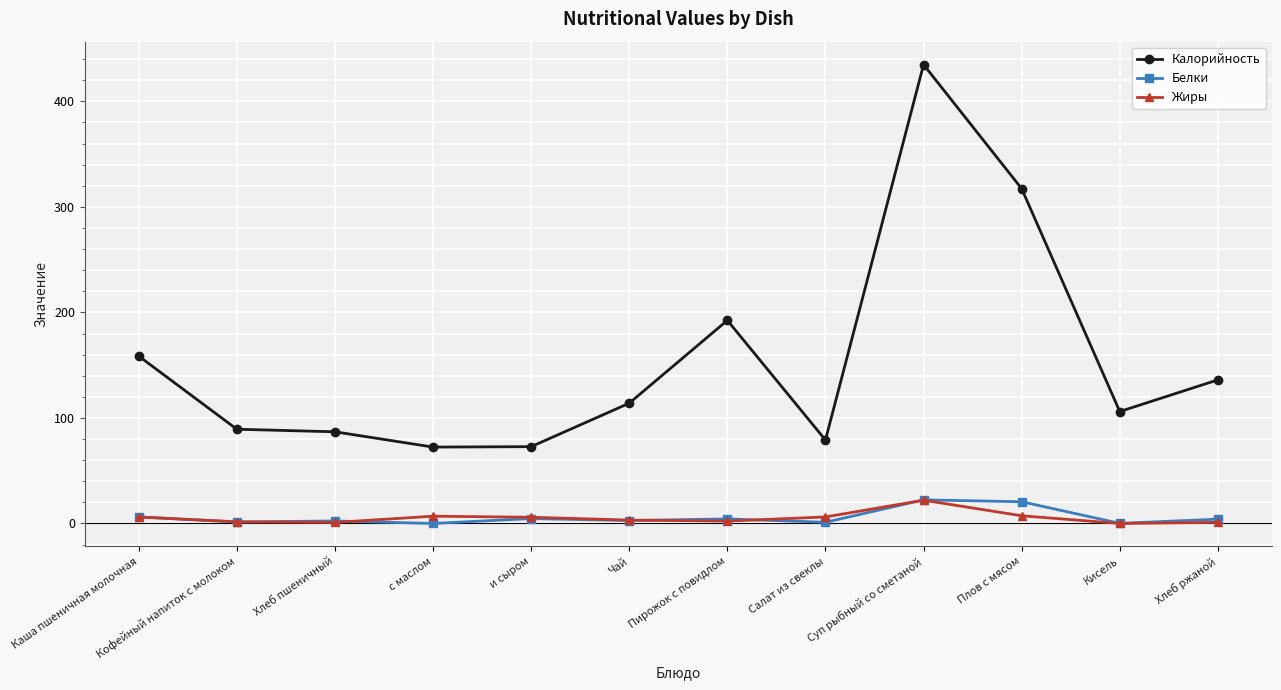

What is the value of the Калорийность point at the 8th from the left?

79.1